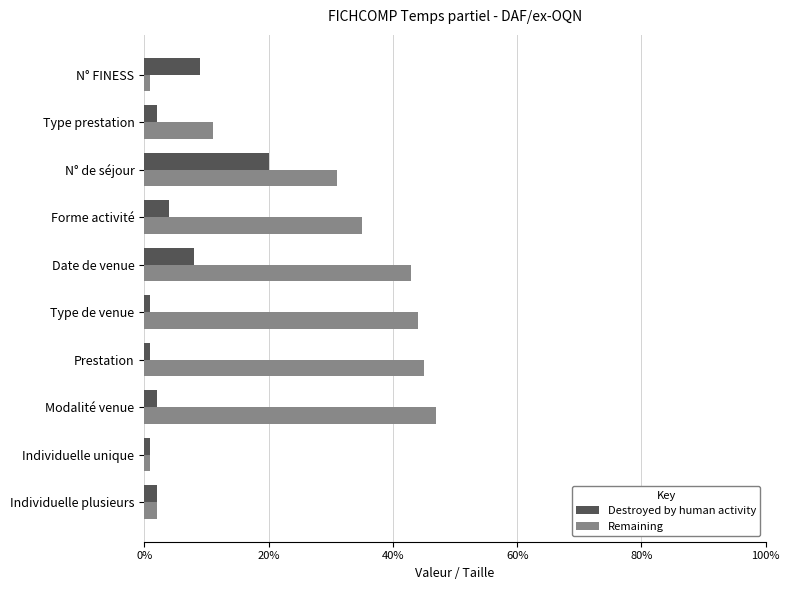

How many data points does each series have?

10